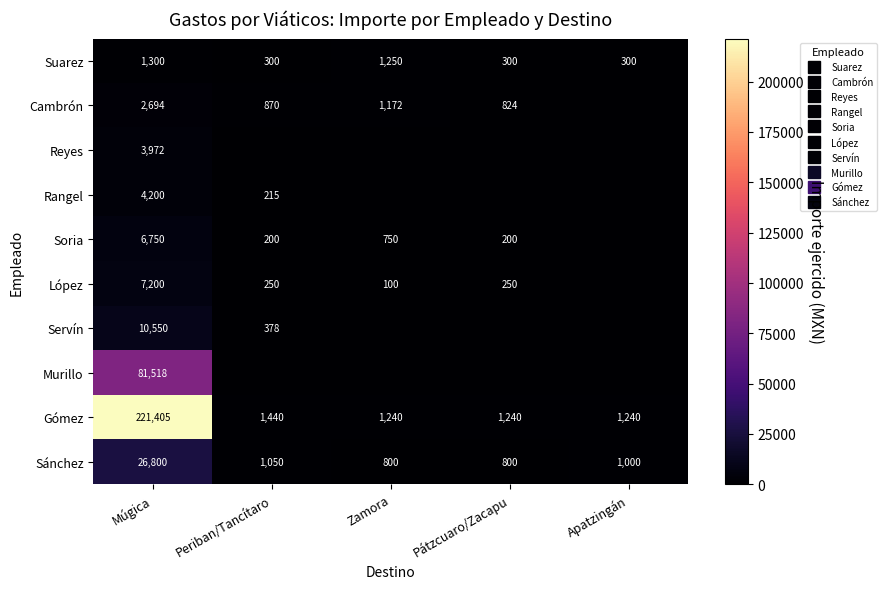

What is the highest value of the Rangel series?

4200.0